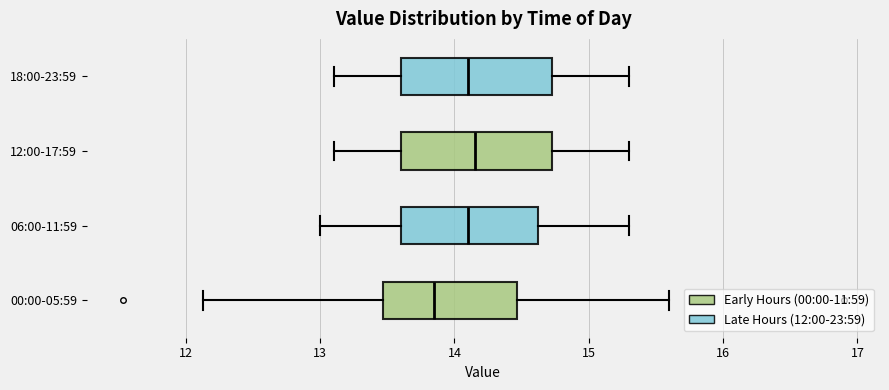

Which box has the furthest to the left median line?

00:00-05:59